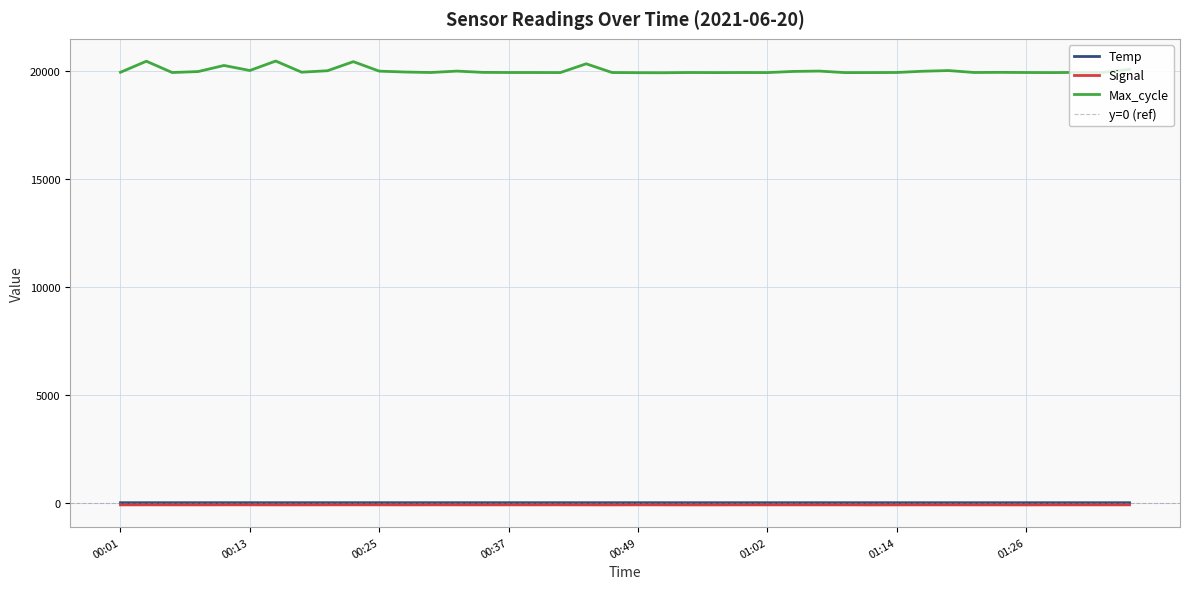

Which label corresponds to the smallest value in the chart?

01:11